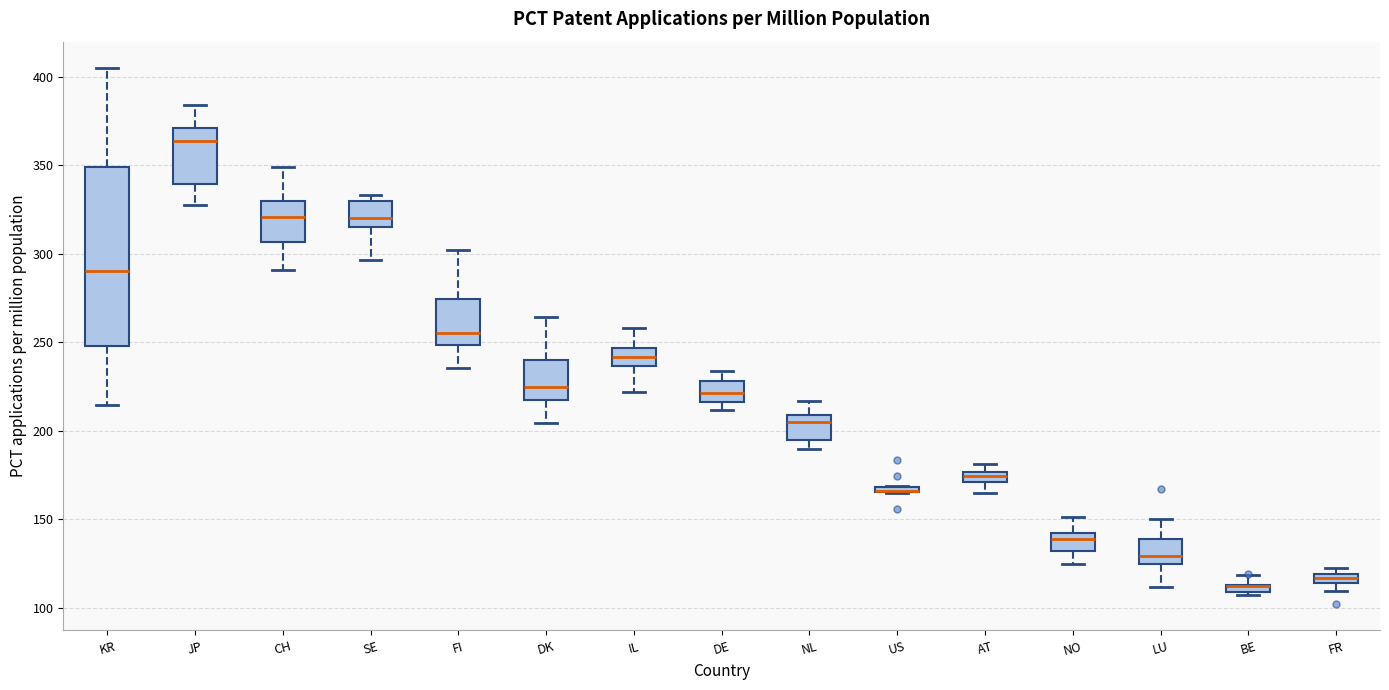

Which box is the tallest, from its lower edge to its upper edge?

KR